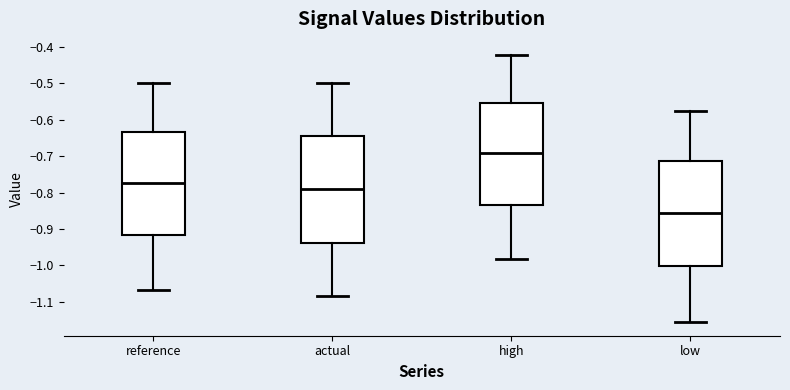

Which box's median line is the lowest?

low